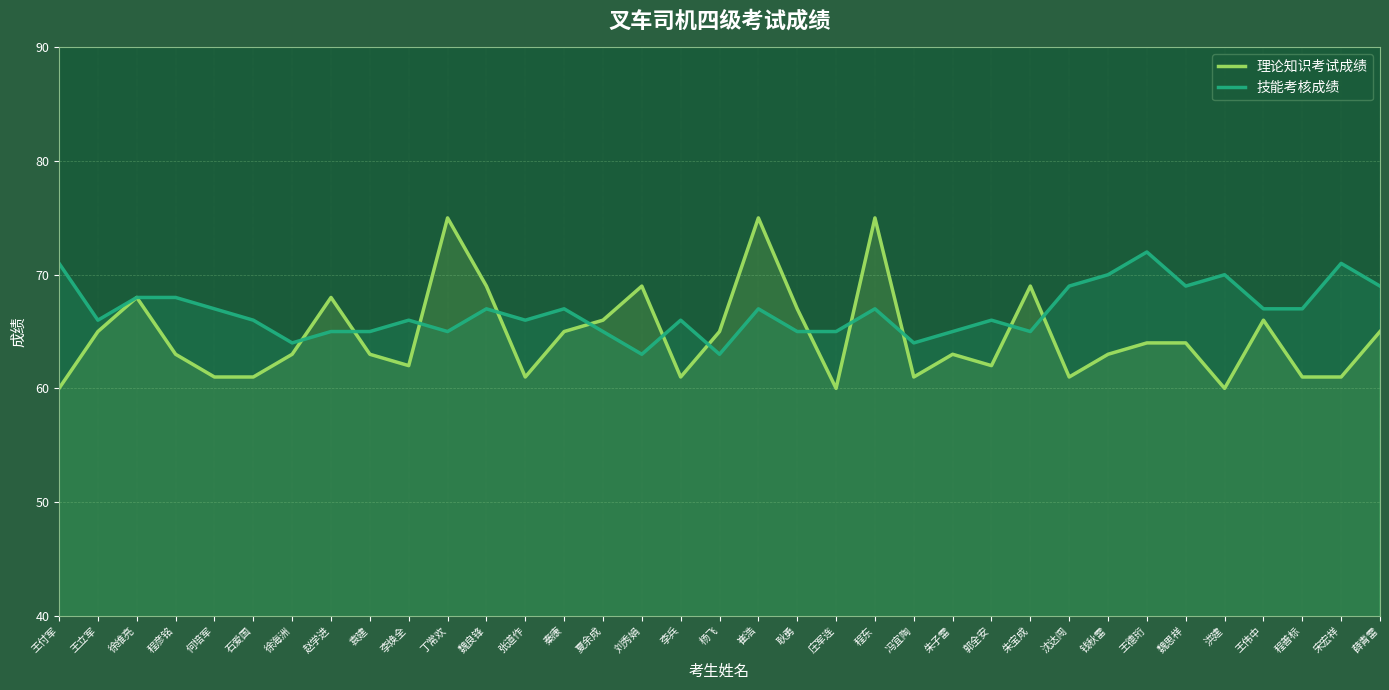

How many 技能考核成绩 values are between 65 and 68?

23